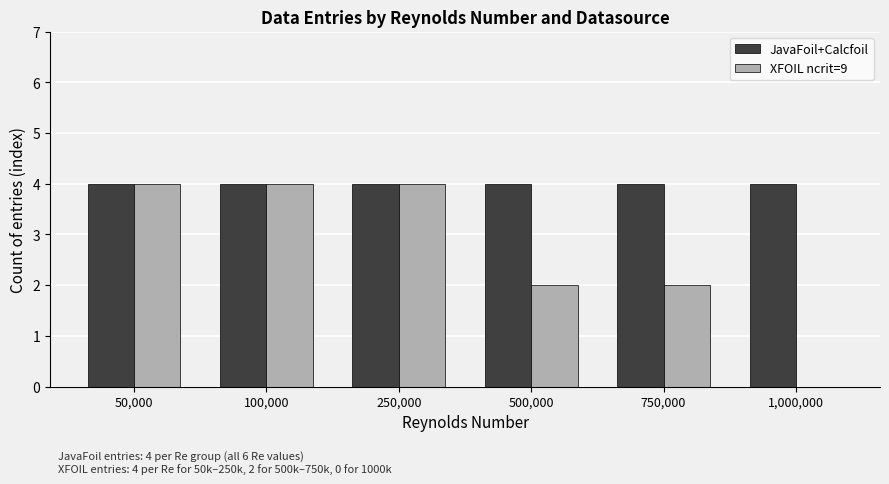

What is the maximum value for JavaFoil+Calcfoil?

4